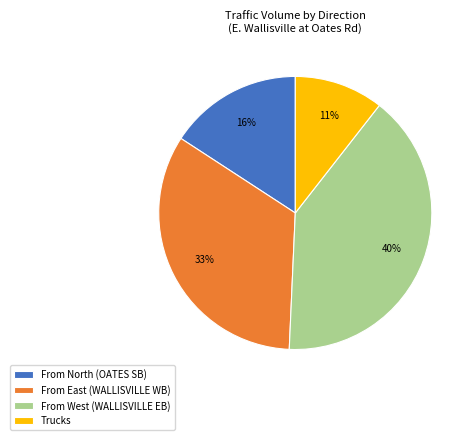

Is From East (WALLISVILLE WB) the majority of the pie?

No